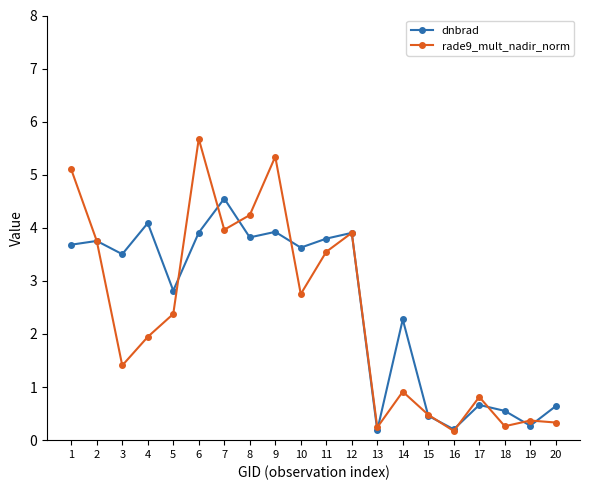

What is the maximum value shown in the chart?

5.7